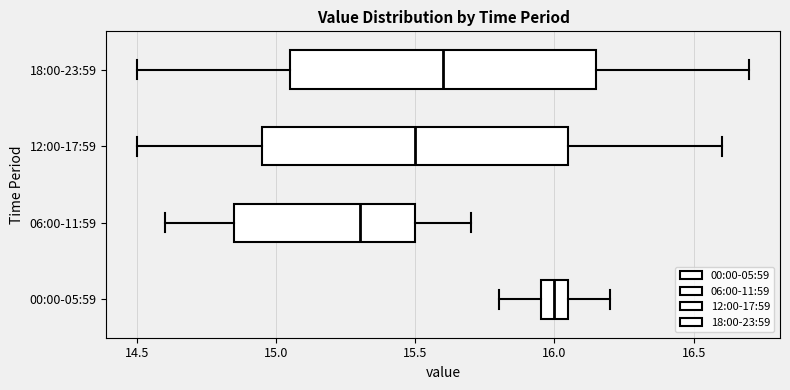

Reading bottom to top, read every box against the x-axis: the position of its median line, the range the box covers, and the ends of its whiskers. The values are not printed on the chart, so give them approximately, as read against the axis.

00:00-05:59: median 16.00, box 15.95 to 16.05, whiskers 15.80 to 16.20
06:00-11:59: median 15.30, box 14.85 to 15.50, whiskers 14.60 to 15.70
12:00-17:59: median 15.50, box 14.95 to 16.05, whiskers 14.50 to 16.60
18:00-23:59: median 15.60, box 15.05 to 16.15, whiskers 14.50 to 16.70